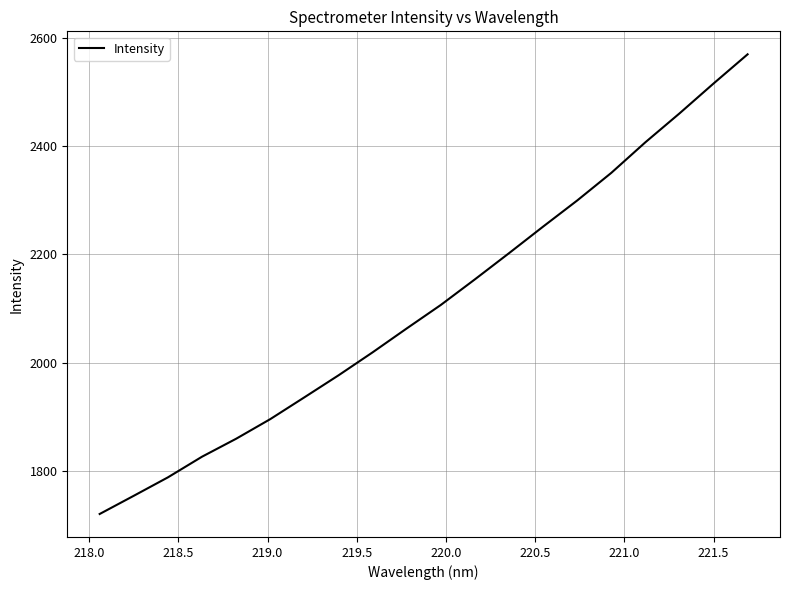

What is the smallest value displayed?

1721.2